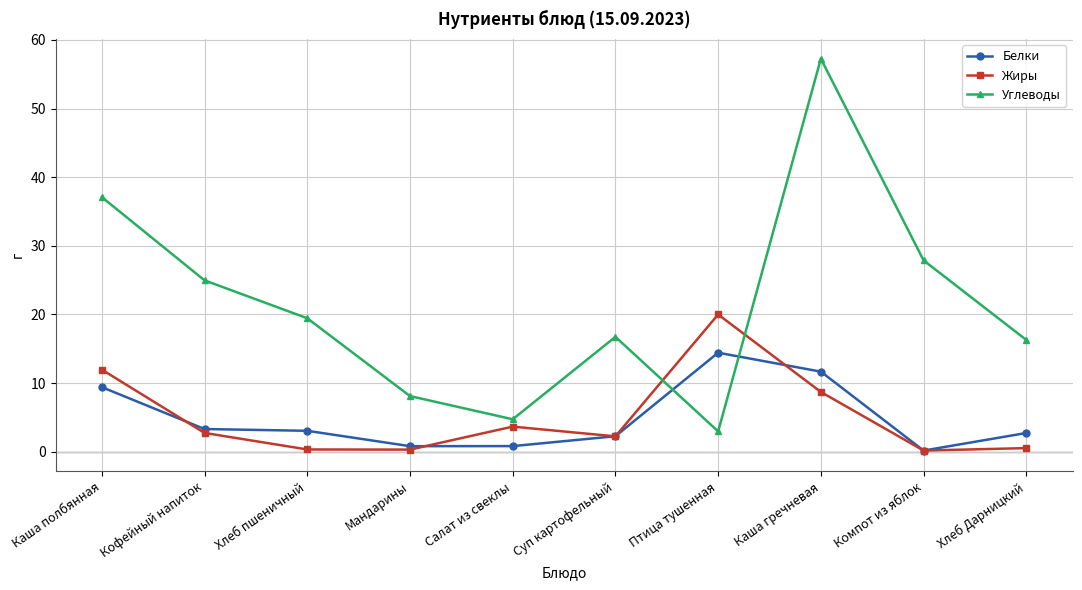

How many times do Белки and Углеводы cross each other?

2